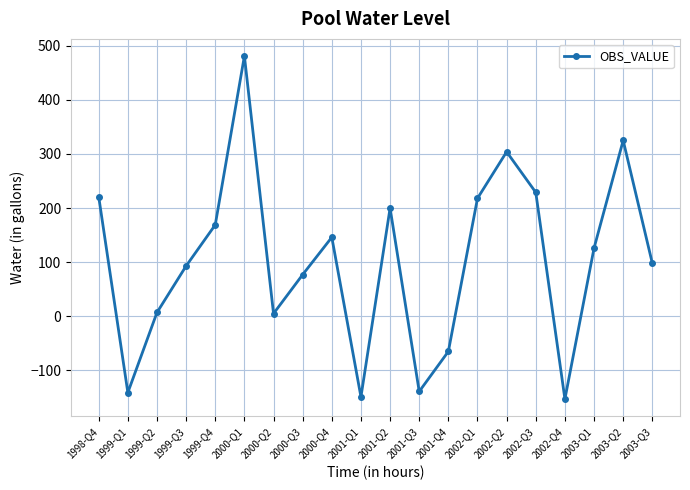

What is the label of the 15th point from the left?

2002-Q2